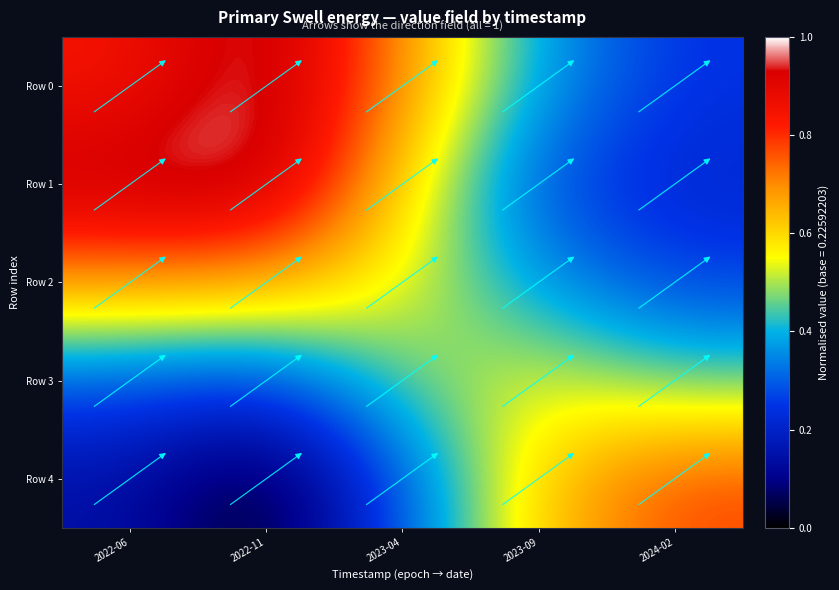

What is the total value across all series at 2022-11?

2.9